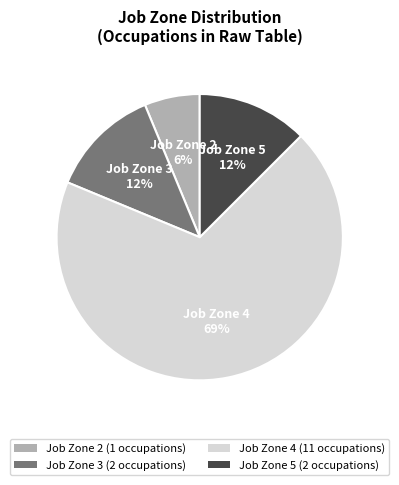

Count the number of slices in the pie.

4